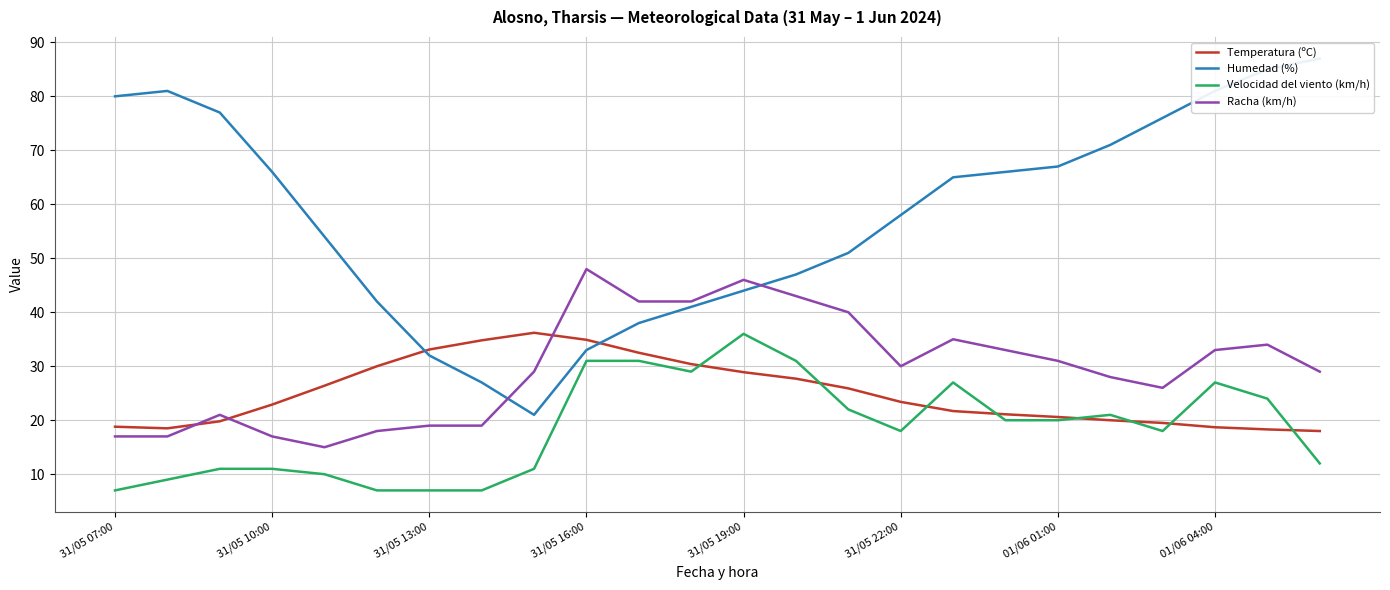

True or false: Racha (km/h) has more than 1 points higher than both neighbors.

True